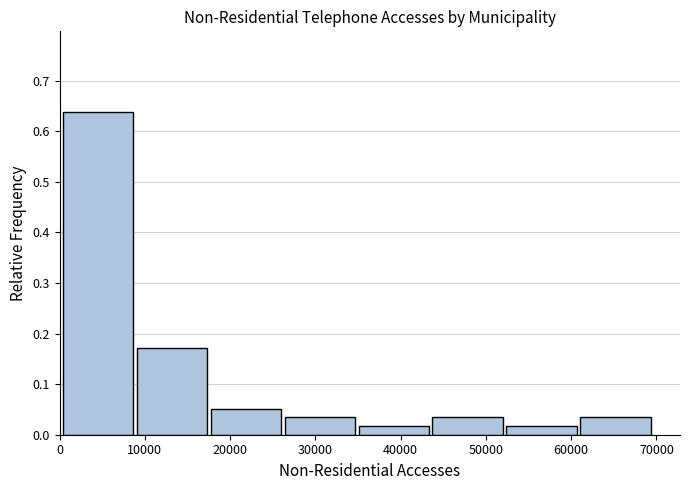

Which range on the x-axis has the tallest bar?

0 to 9000